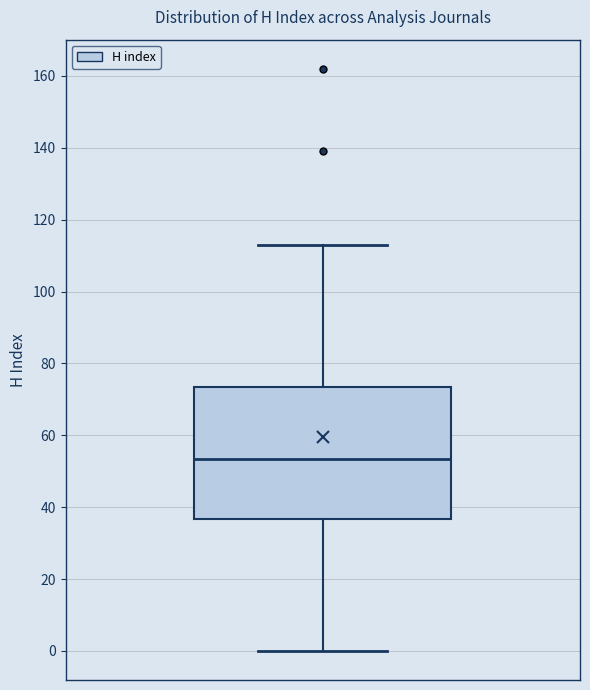

Read this box plot against the y-axis: the position of the median line, the range covered by the box, and the ends of both whiskers. The values are not printed on the chart, so give them approximately, as read against the axis.

median 54, box 36 to 74, whiskers 0 to 114